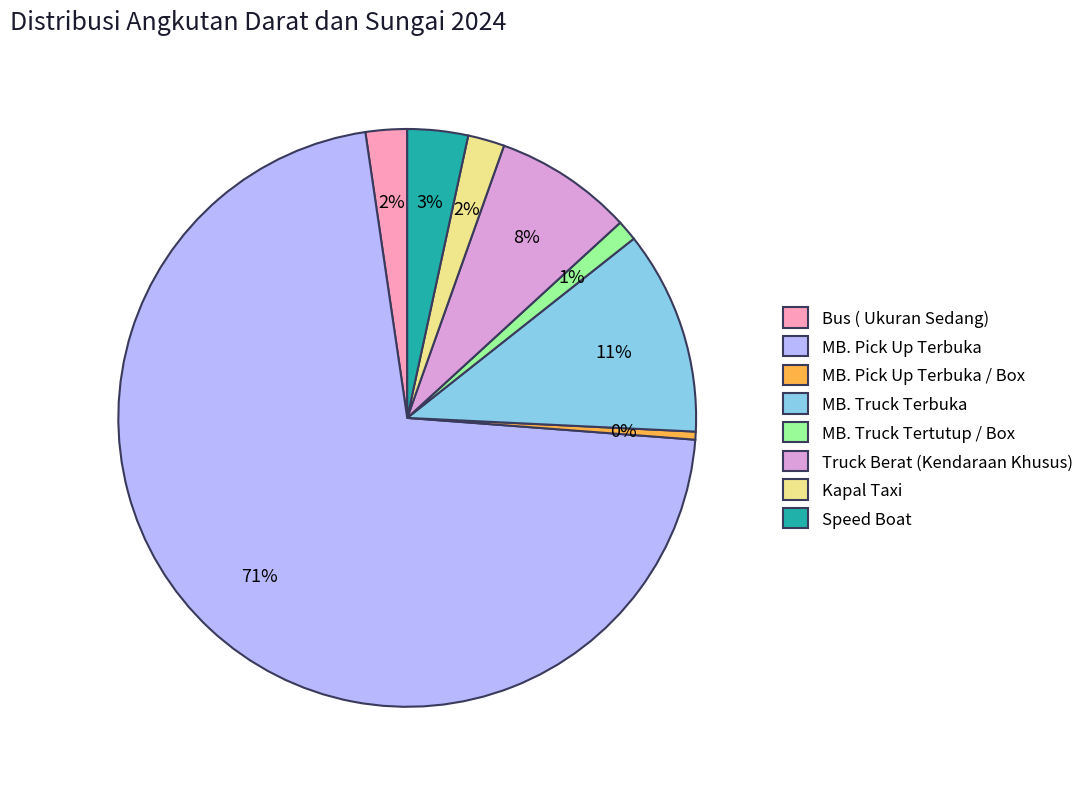

To the nearest percent, what is the combined percentage of Truck Berat (Kendaraan Khusus) and Kapal Taxi?

10%